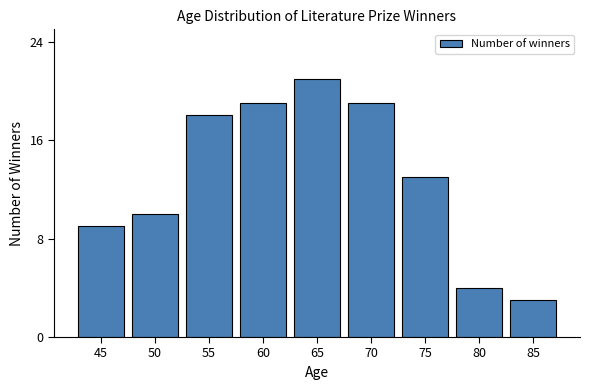

Reading right to left, list all the values displayed in this chart.

3	4	13	19	21	19	18	10	9